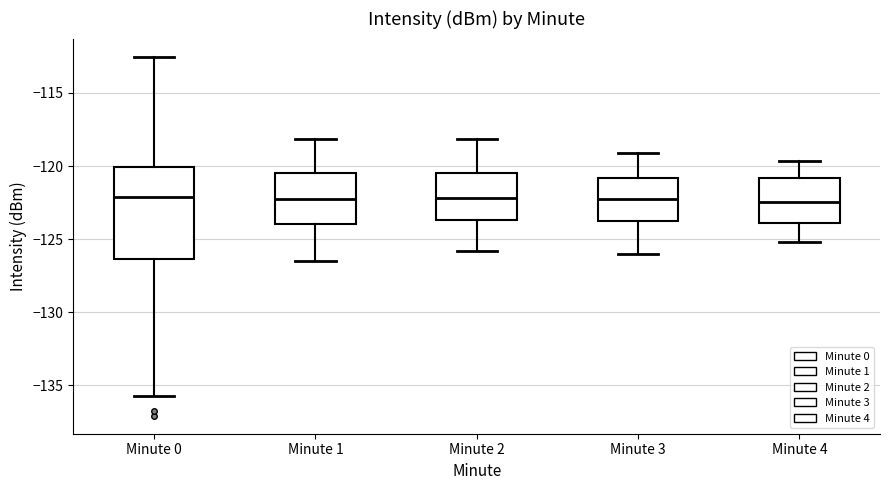

Which box is the tallest, from its lower edge to its upper edge?

Minute 0